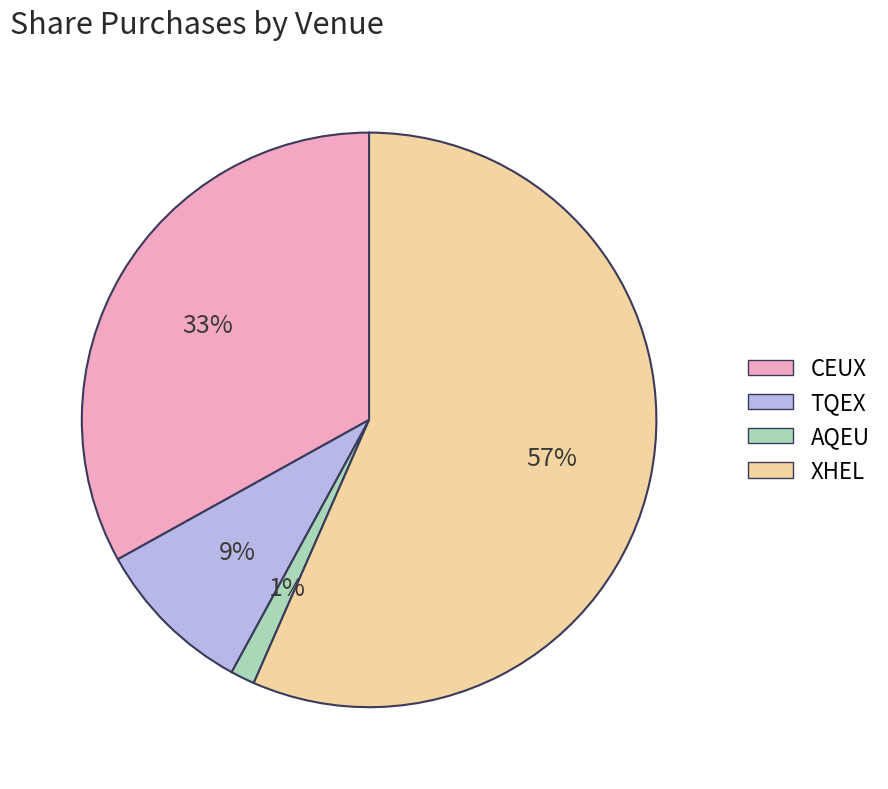

Approximately how many times larger is the value at XHEL compared to TQEX?

6.3